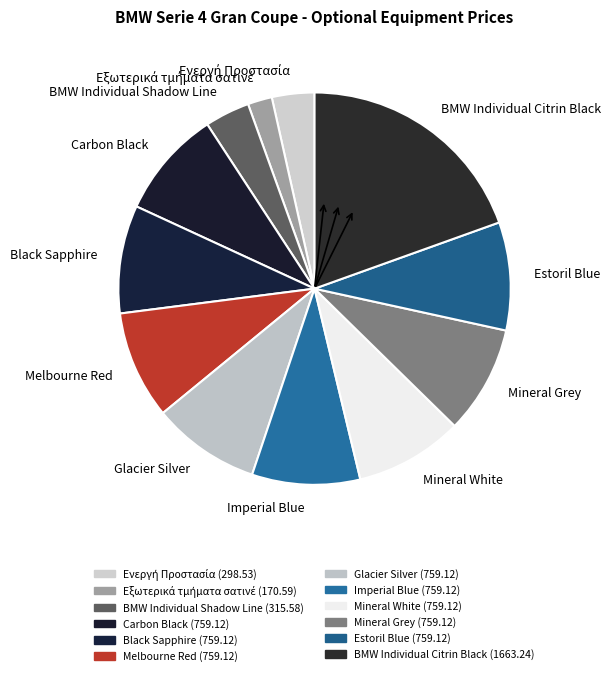

How many segments does this pie chart have?

12